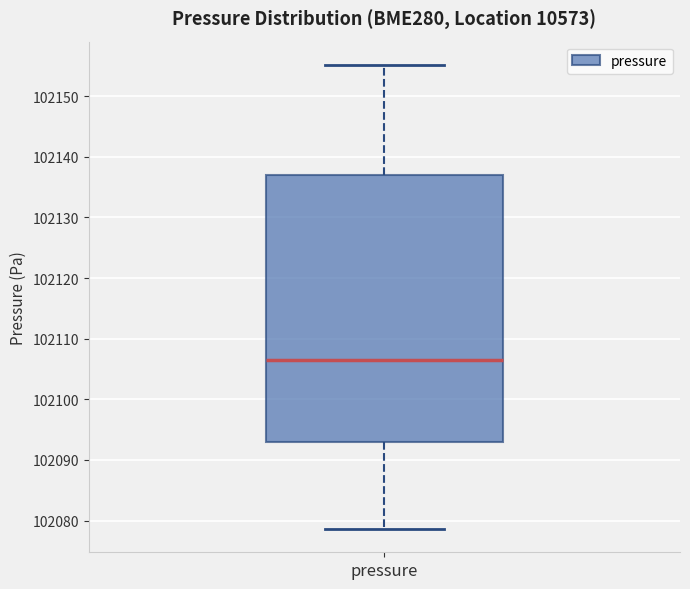

Read this box plot against the y-axis: the position of the median line, the range covered by the box, and the ends of both whiskers. The values are not printed on the chart, so give them approximately, as read against the axis.

median 102107, box 102093 to 102137, whiskers 102079 to 102155